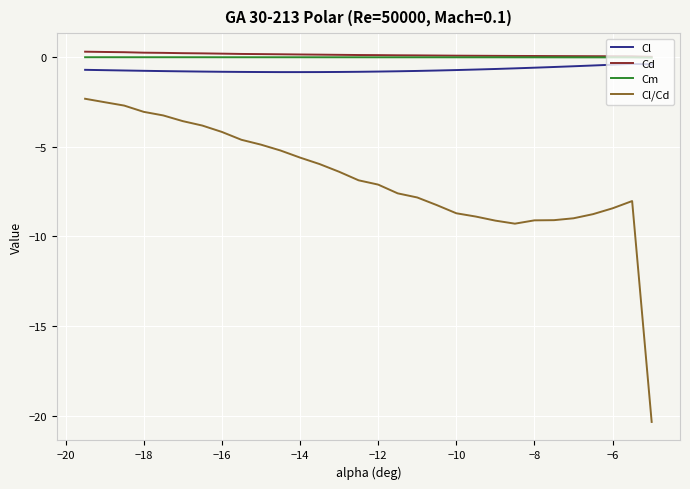

True or false: Cl/Cd and Cm cross at least once.

False